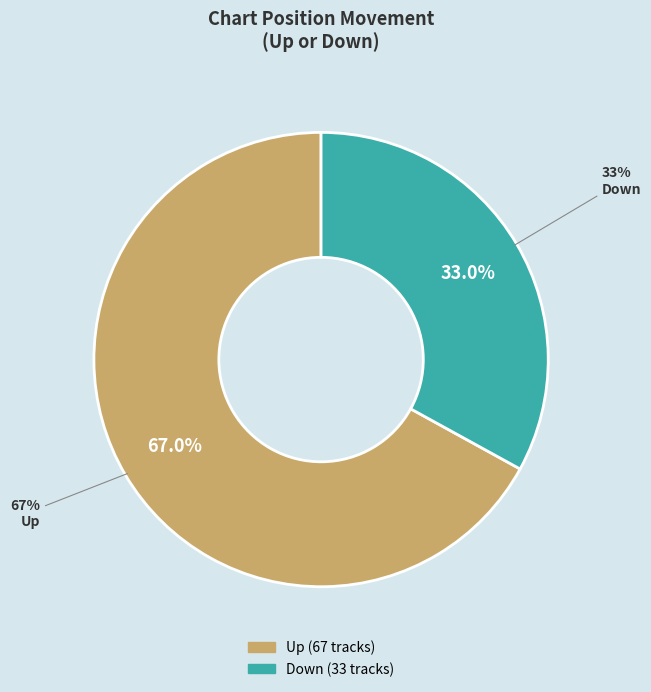

Does Up account for over 50% of the chart?

Yes